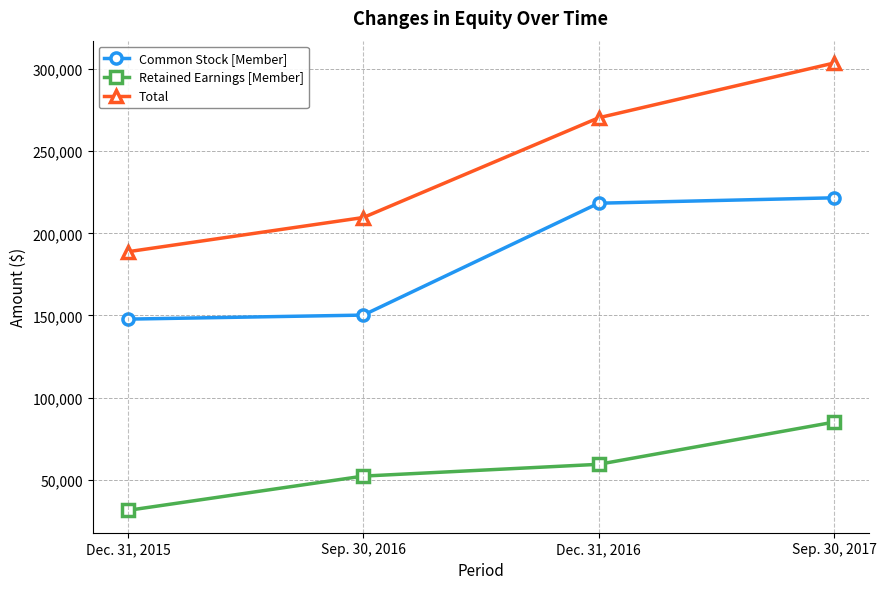

What is the value of the Total point at the 4th from the left?

303697